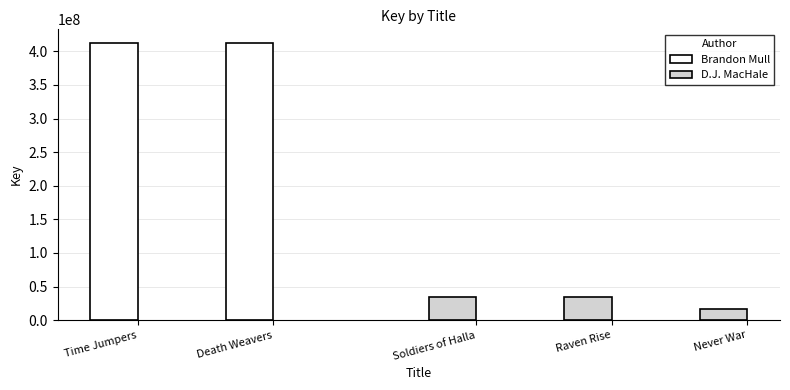

Where is D.J. MacHale nearest to the value 25842790?

Raven Rise